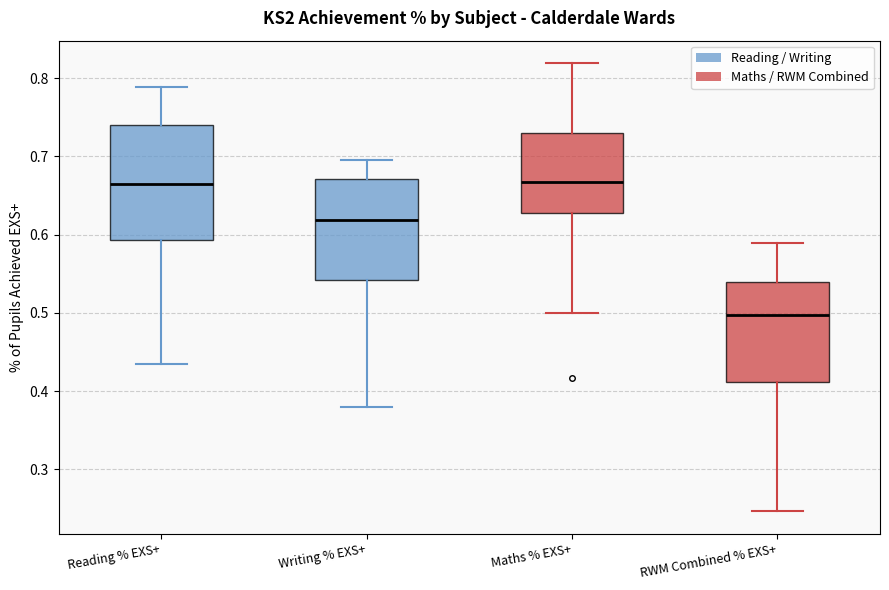

Comparing the boxes themselves (not the whiskers), which one is the tallest?

Reading % EXS+